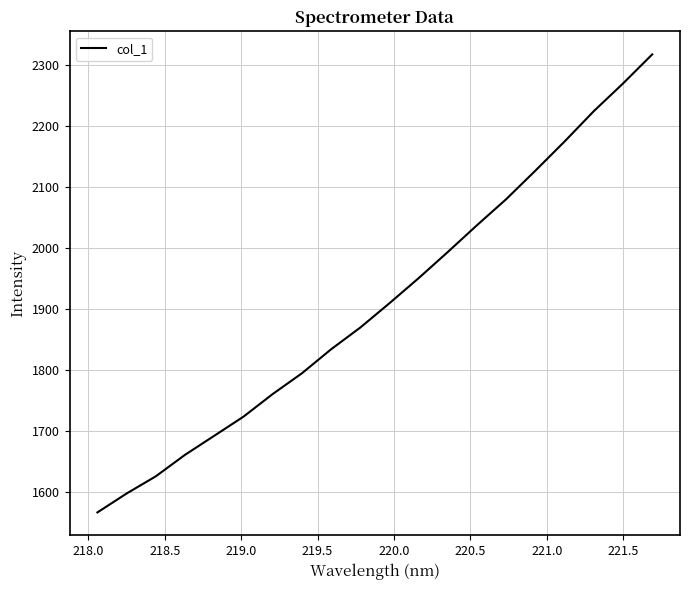

What is the maximum value shown in the chart?

2317.1